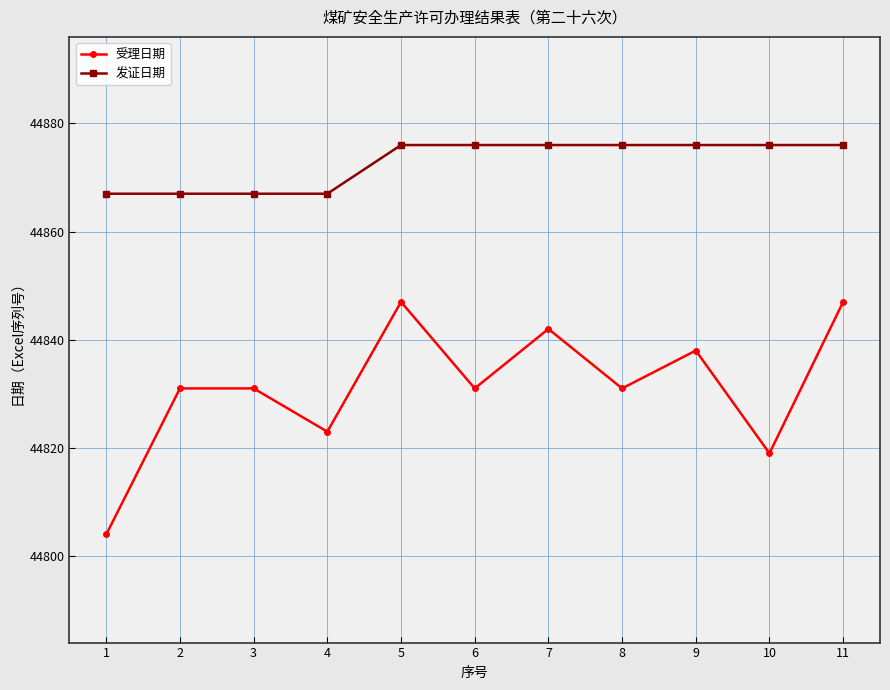

How many interior local valleys does the 受理日期 series have?

4